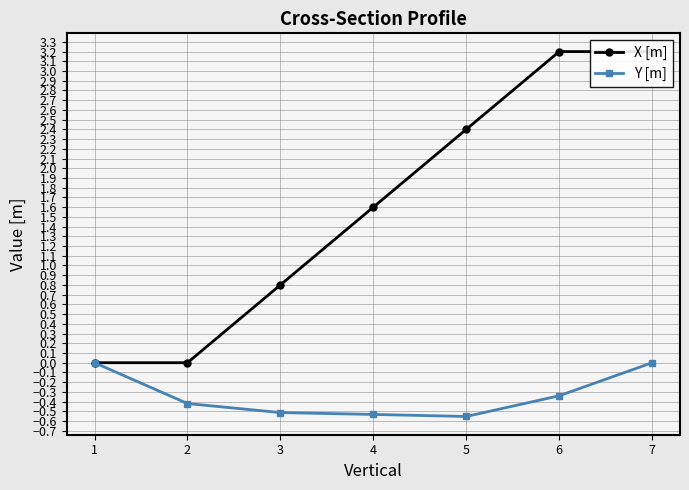

What is the smallest value displayed?

-0.6